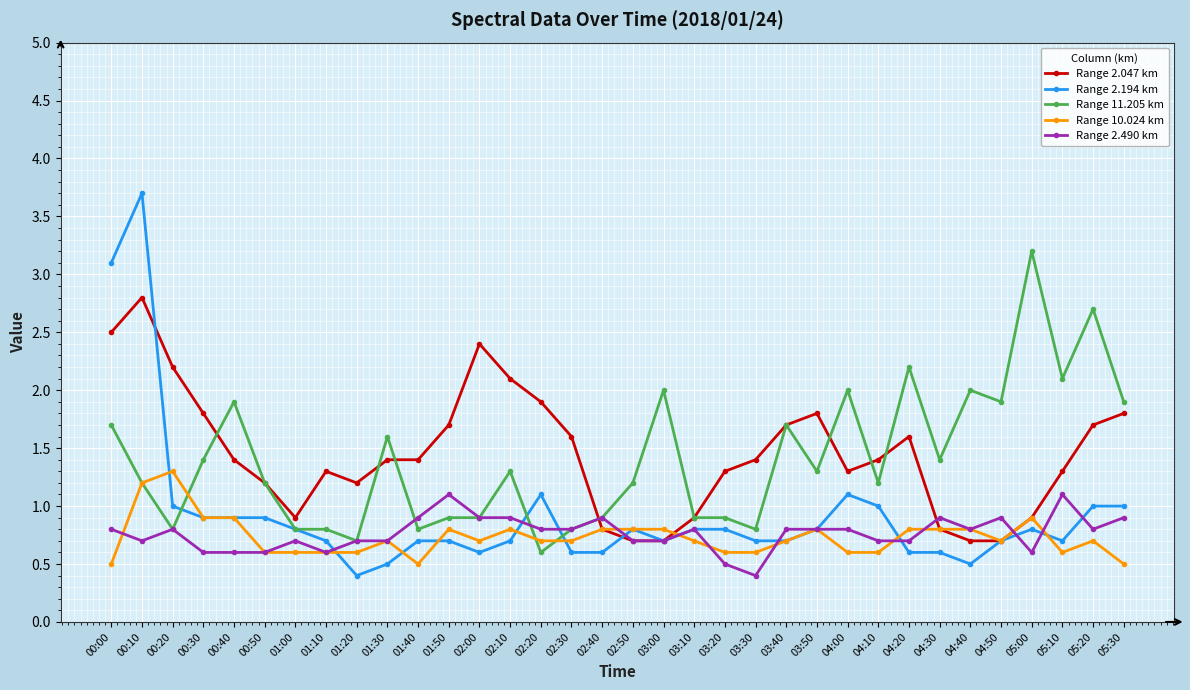

After their last crossing, which series has the higher values: Range 11.205 km or Range 2.047 km?

Range 11.205 km